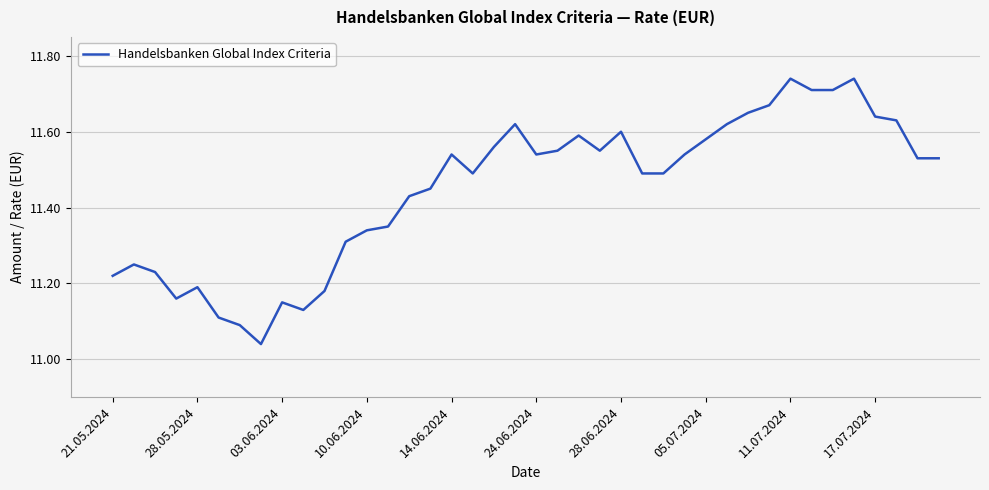

How many interior local peaks (higher than both neighbors) does the data have?

9